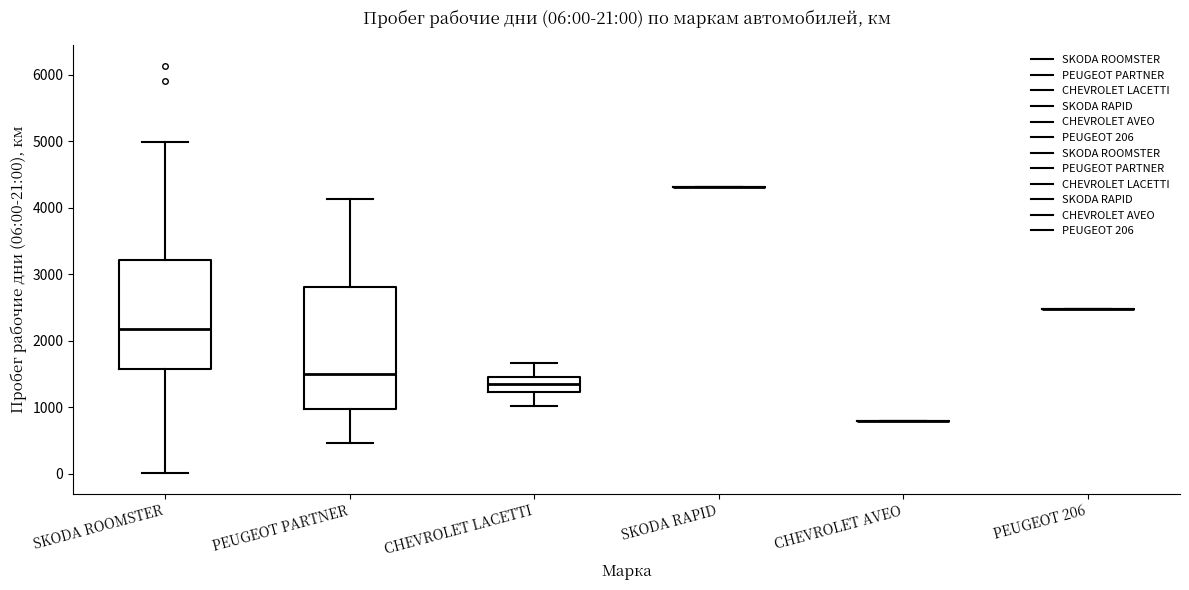

Which box is the tallest, from its lower edge to its upper edge?

PEUGEOT PARTNER